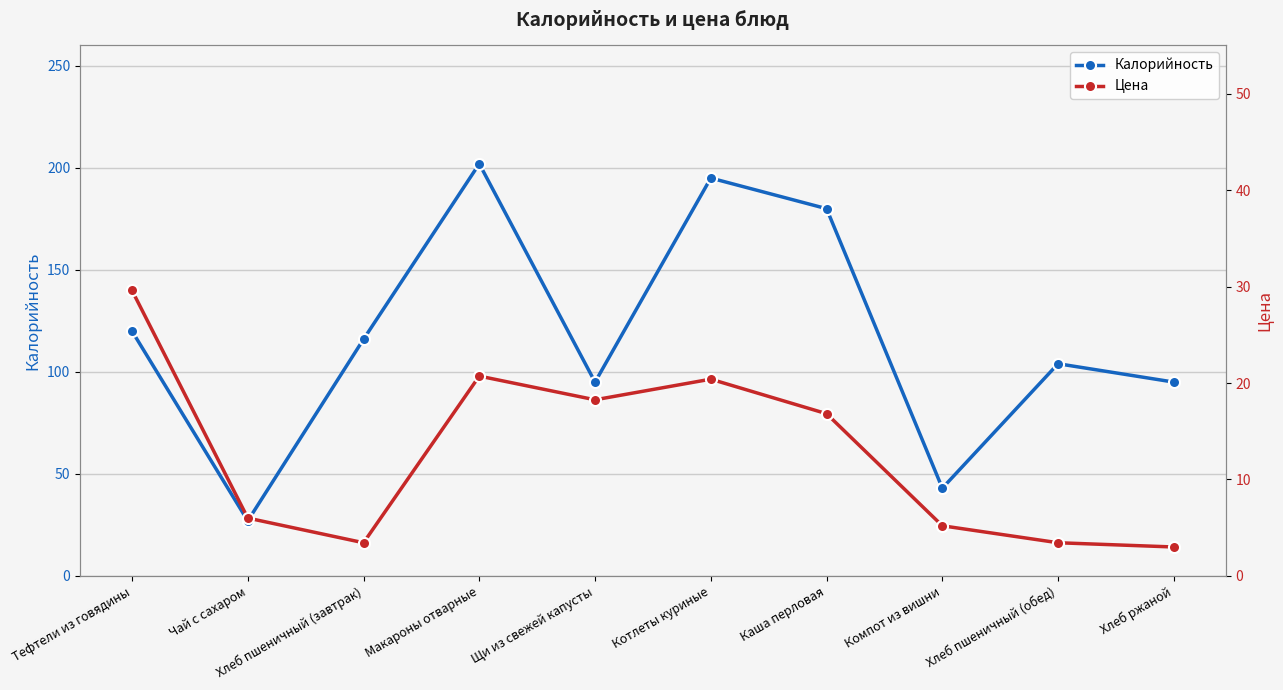

Which series has the widest spread of values?

Калорийность